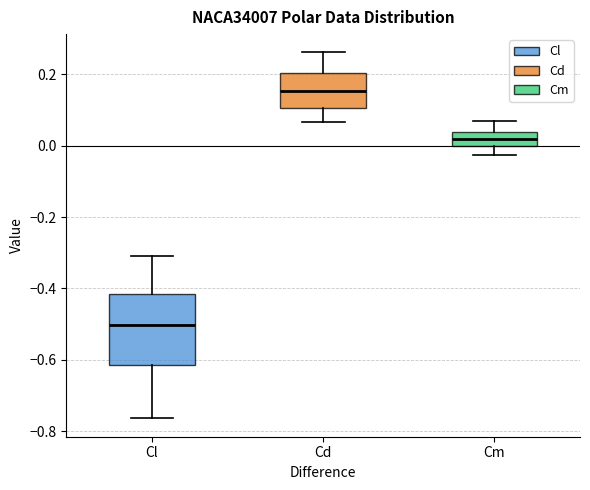

Reading left to right, transcribe this box plot: for each box, give where its median line is, the range the box spans, and where its two whiskers end, as read against the y-axis. The values are not printed on the chart, so give them approximately, as read against the axis.

Cl: median -0.50, box -0.62 to -0.42, whiskers -0.76 to -0.30
Cd: median 0.16, box 0.10 to 0.20, whiskers 0.06 to 0.26
Cm: median 0.02, box 0.00 to 0.04, whiskers -0.02 to 0.06